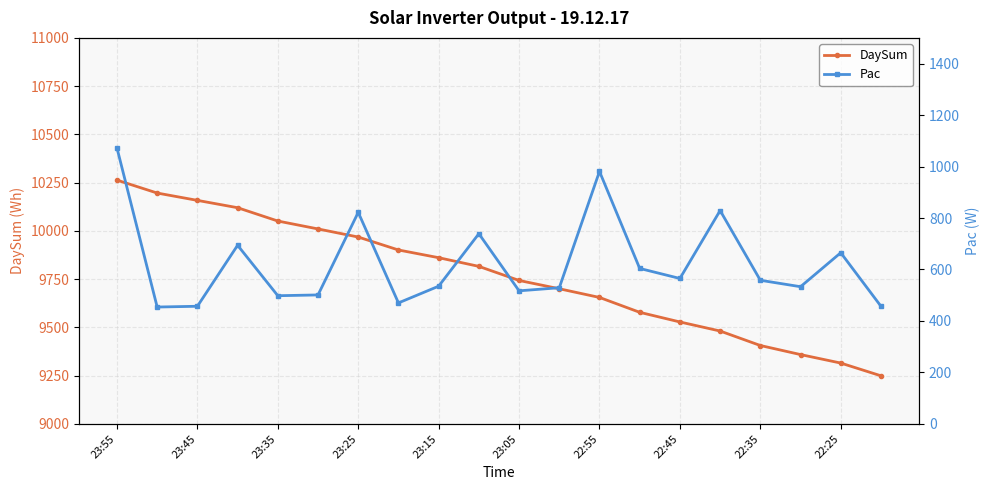

True or false: DaySum has a value of 17573 at 23:25.

False